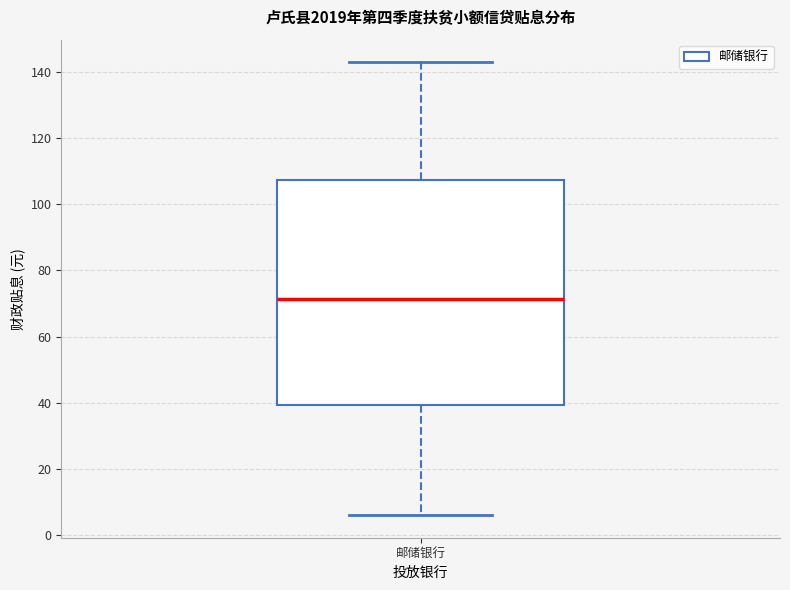

Read this box plot against the y-axis: the position of the median line, the range covered by the box, and the ends of both whiskers. The values are not printed on the chart, so give them approximately, as read against the axis.

median 72, box 40 to 108, whiskers 6 to 144